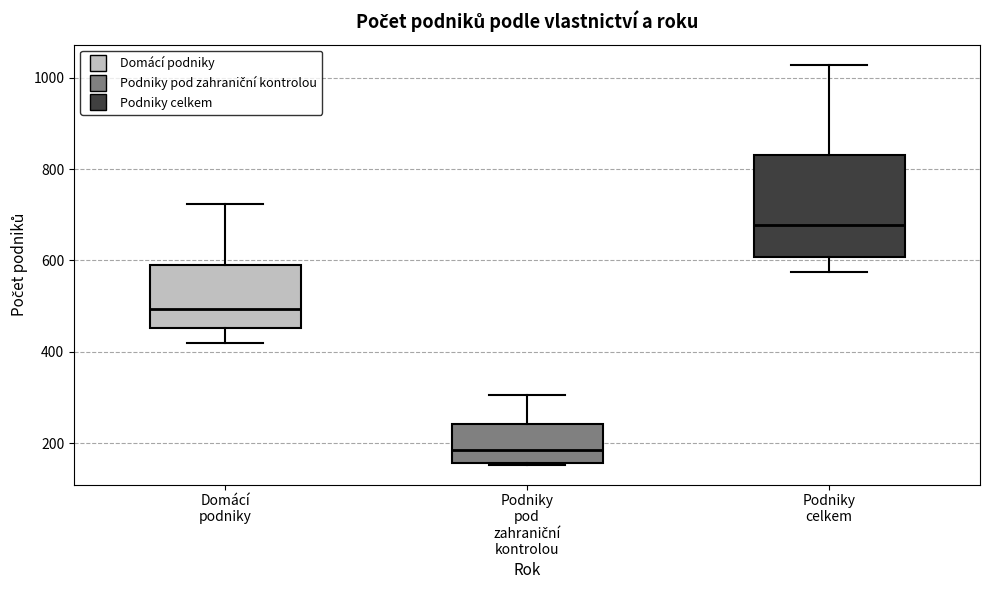

Comparing the boxes themselves (not the whiskers), which one is the tallest?

Podniky celkem